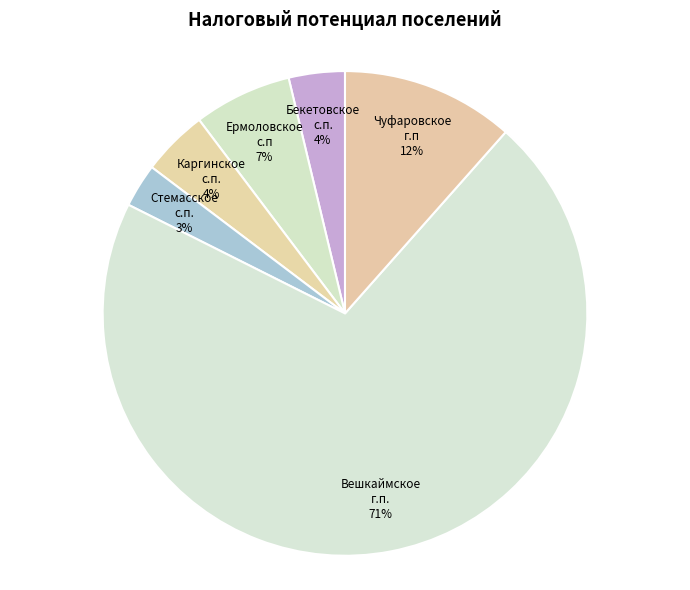

To the nearest percent, what is the average slice percentage?

17%